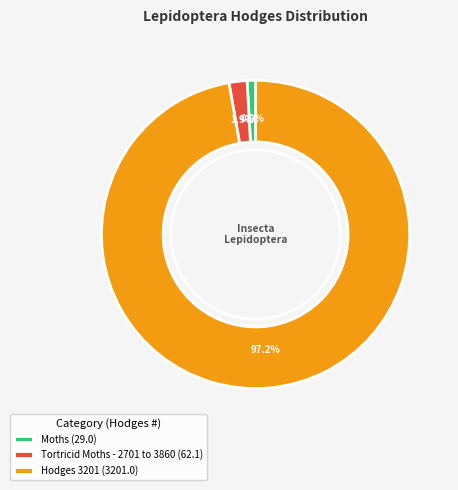

What is the total percentage of Hodges 3201 and Moths?

98.1%